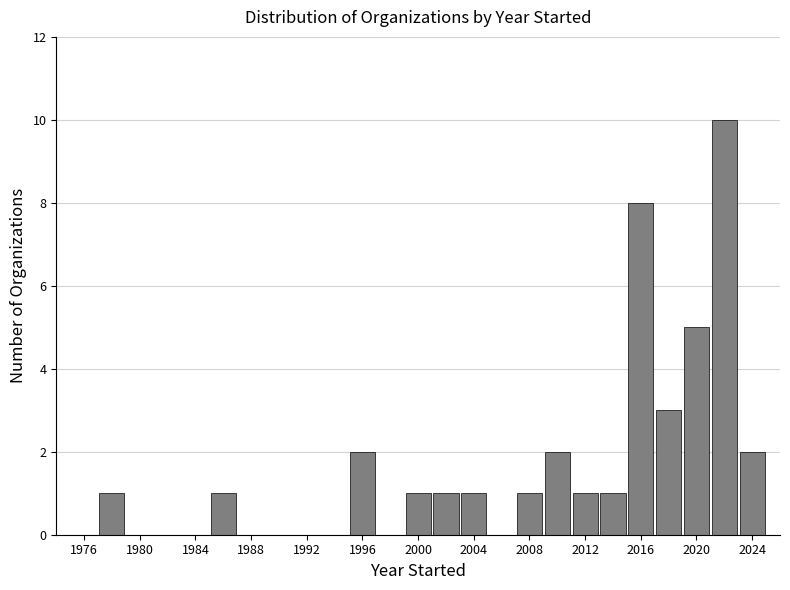

How tall is the bar that spans 1977 to 1979 on the x-axis? The values are not printed on the chart, so give them approximately, as read against the axis.

1